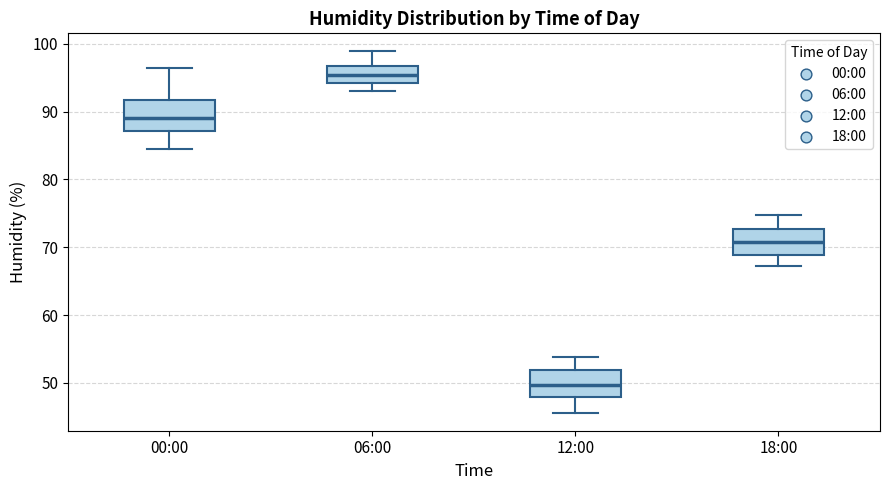

Reading left to right, read every box against the y-axis: the position of its median line, the range the box covers, and the ends of its whiskers. The values are not printed on the chart, so give them approximately, as read against the axis.

00:00: median 89, box 87 to 92, whiskers 85 to 97
06:00: median 95, box 94 to 97, whiskers 93 to 99
12:00: median 50, box 48 to 52, whiskers 46 to 54
18:00: median 71, box 69 to 73, whiskers 67 to 75